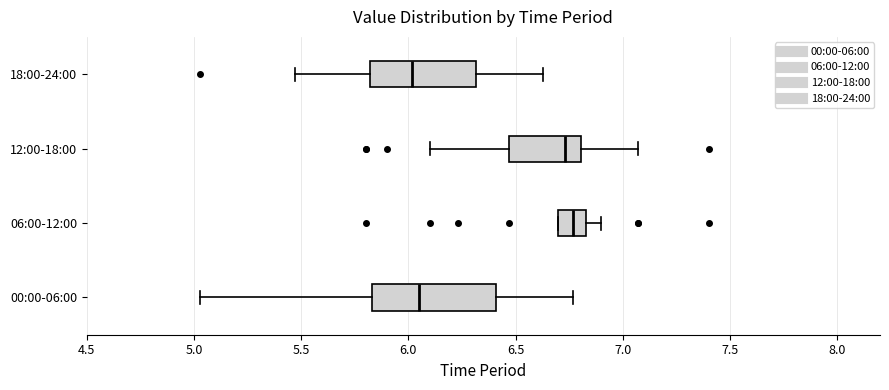

Reading bottom to top, transcribe this box plot: for each box, give where its median line is, the range the box spans, and where its two whiskers end, as read against the x-axis. The values are not printed on the chart, so give them approximately, as read against the axis.

00:00-06:00: median 6.05, box 5.85 to 6.40, whiskers 5.05 to 6.75
06:00-12:00: median 6.75, box 6.70 to 6.85, whiskers 6.70 to 6.90
12:00-18:00: median 6.75, box 6.45 to 6.80, whiskers 6.10 to 7.05
18:00-24:00: median 6.00, box 5.80 to 6.30, whiskers 5.45 to 6.65